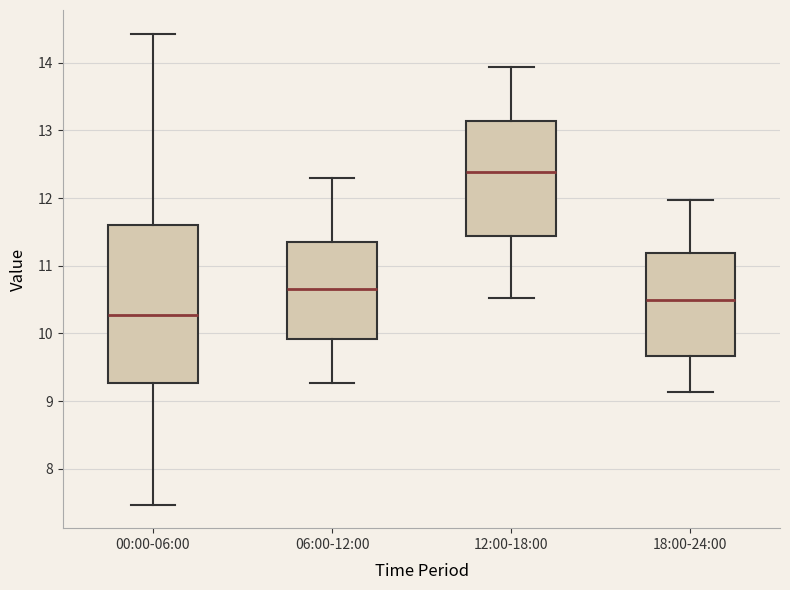

Which box has the highest median line?

12:00-18:00